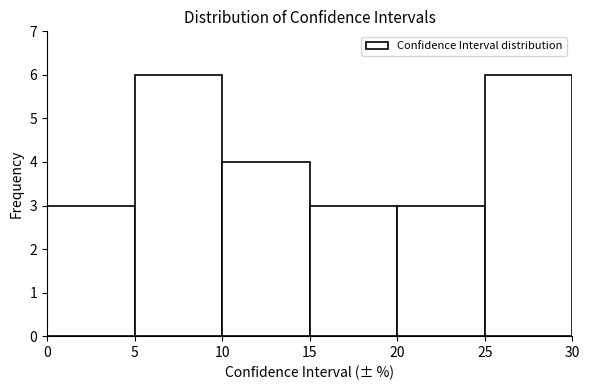

Reading left to right, list every bar in this chart as the range it spans on the x-axis followed by its height. The values are not printed on the chart, so give them approximately, as read against the axis.

0 to 5: 3
5 to 10: 6
10 to 15: 4
15 to 20: 3
20 to 25: 3
25 to 30: 6